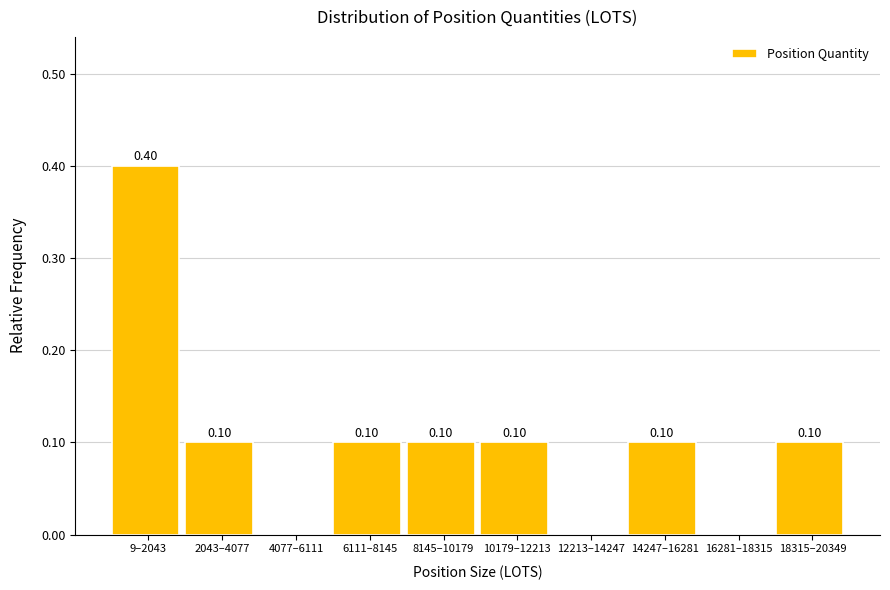

What is the sum of the values at 18315–20349 and 9–2043?

0.5